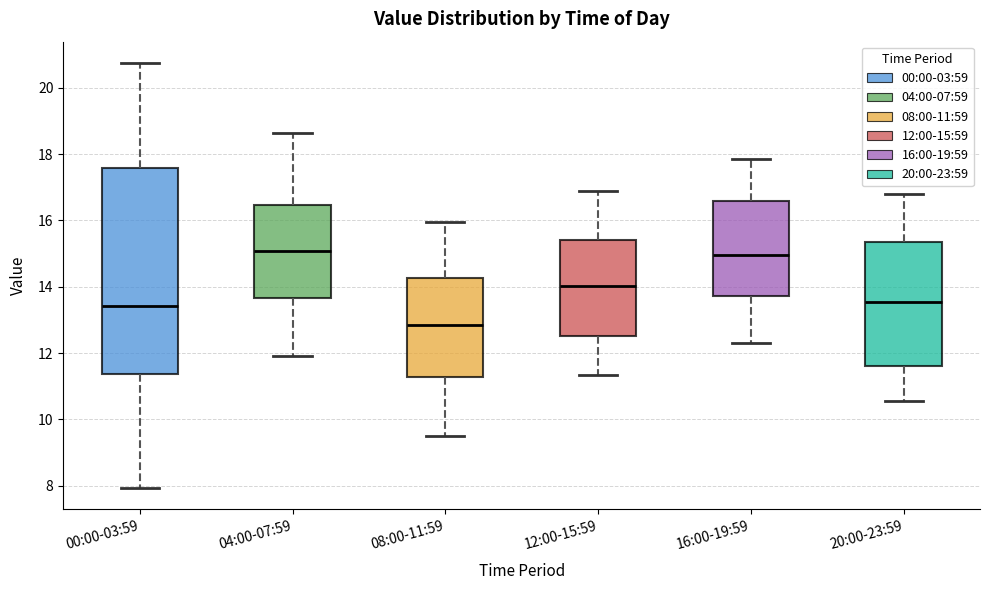

Where does the lower whisker of the box for 08:00-11:59 end on the y-axis? The values are not printed on the chart, so give them approximately, as read against the axis.

9.6